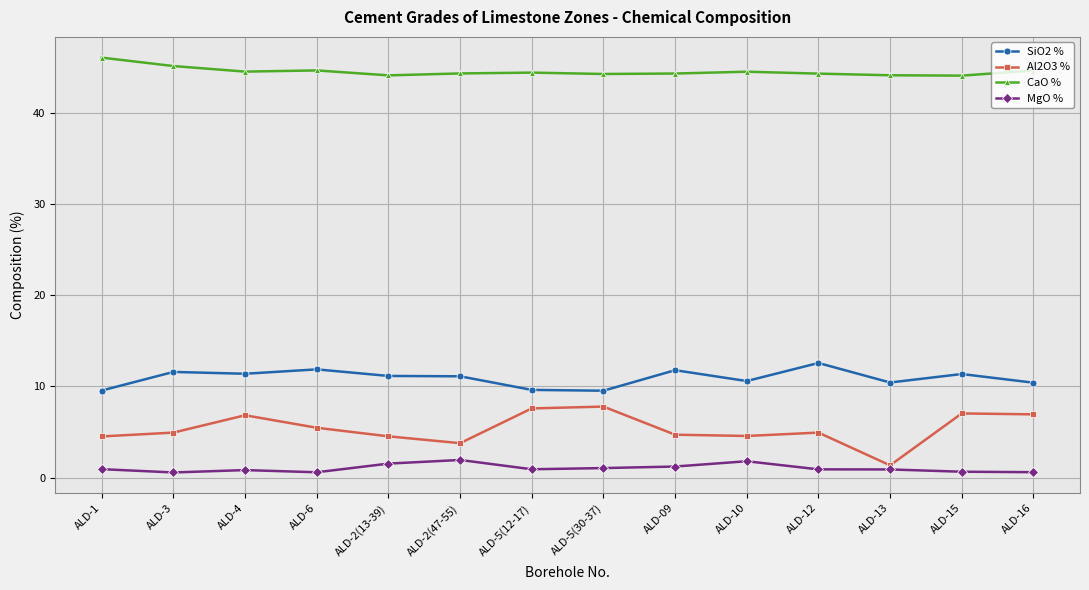

What is the label of the 11th point from the right?

ALD-6